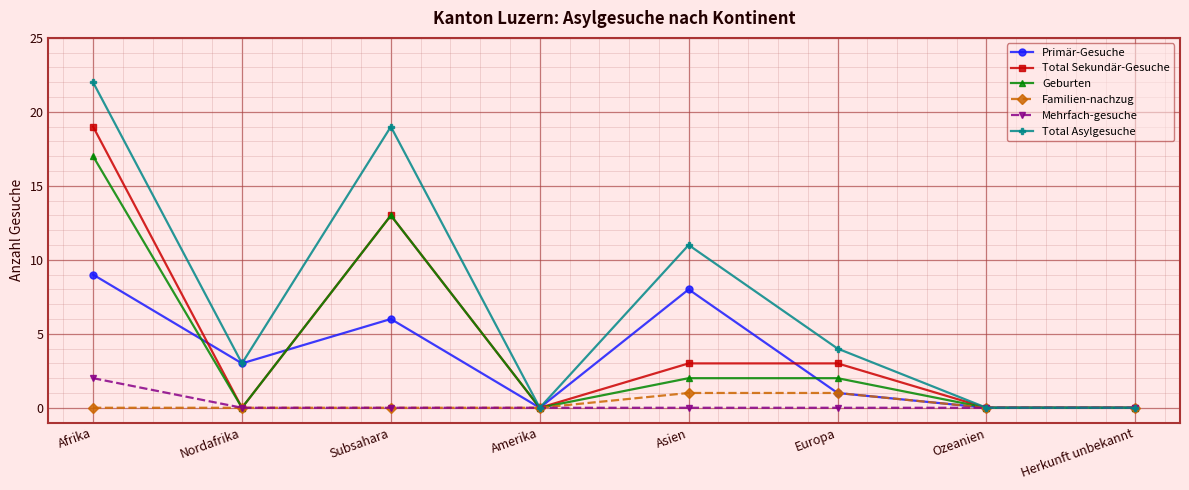

Is the value of Familien-nachzug at Europa greater than the value of Geburten at Herkunft unbekannt?

Yes